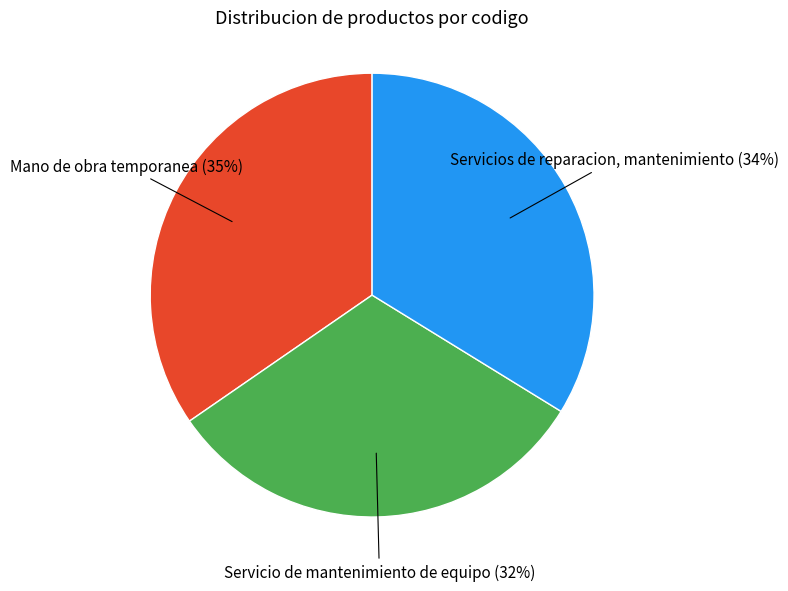

To the nearest percent, what percentage of the pie is Servicios de reparacion, mantenimiento?

34%